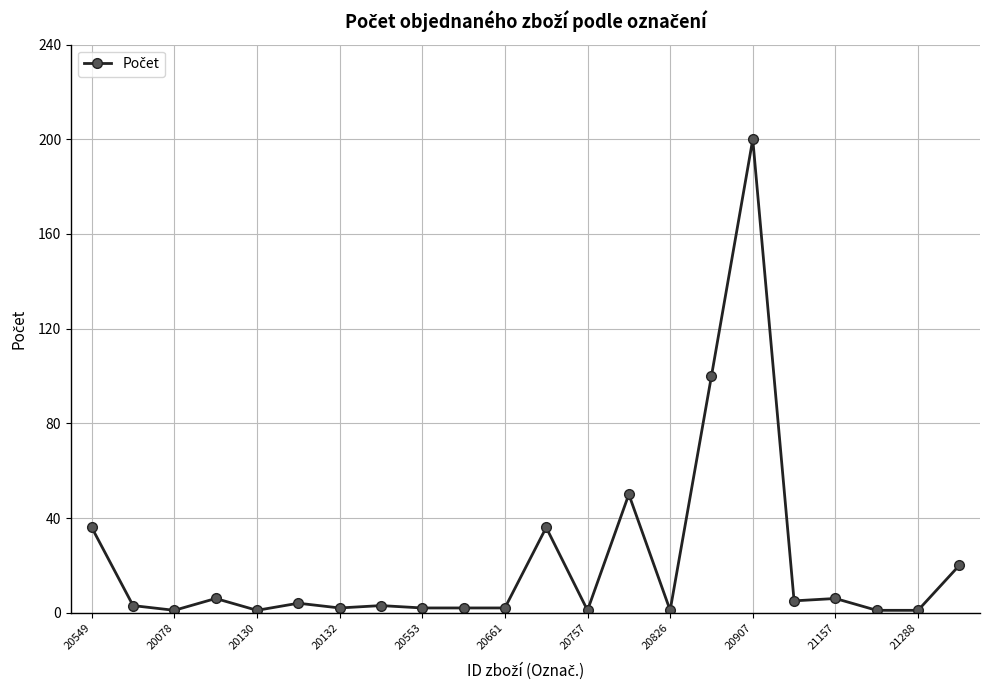

True or false: there are more than 0 points higher than both neighbors.

True